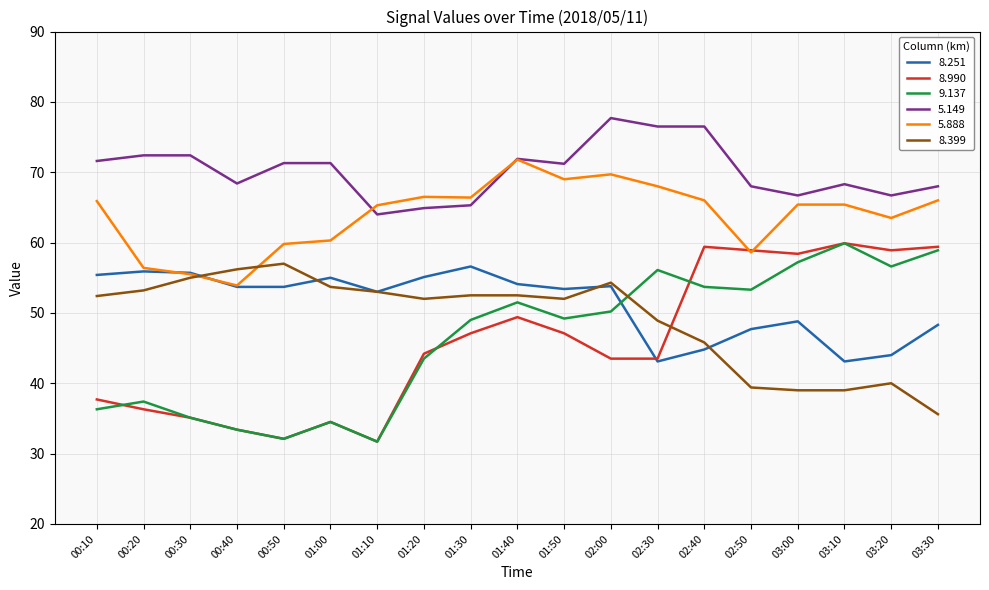

What is the lowest value of the 8.399 series?

35.6